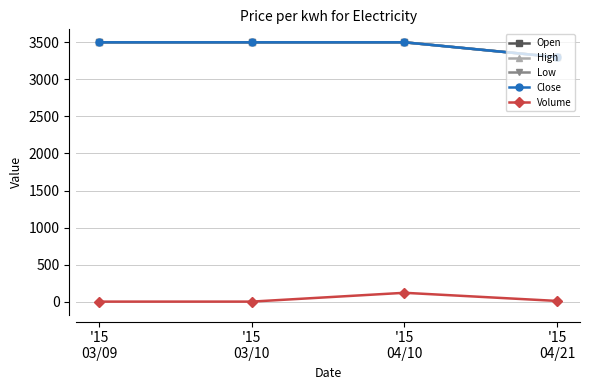

What is the difference between the maximum and minimum values in the Open series?

200